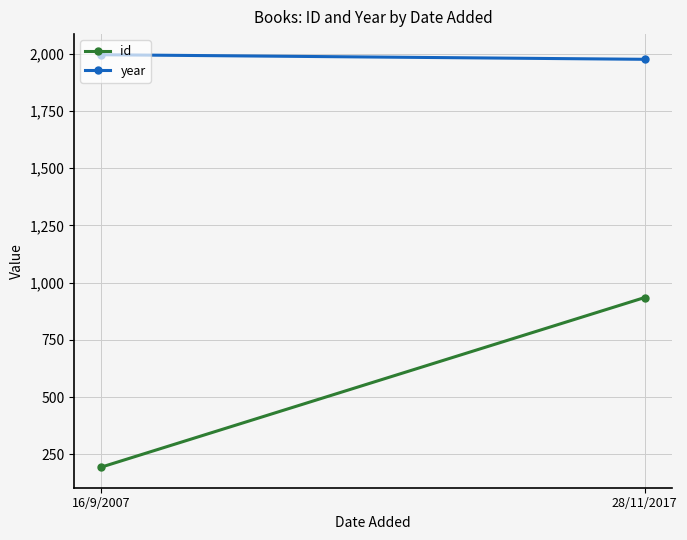

The id series shows 130 at 16/9/2007. True or false?

False